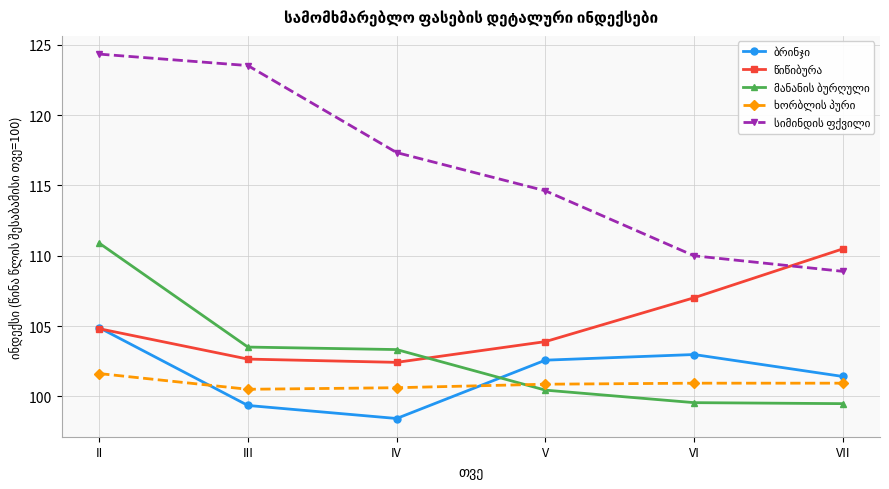

At which category does the chart reach its minimum across all series?

IV